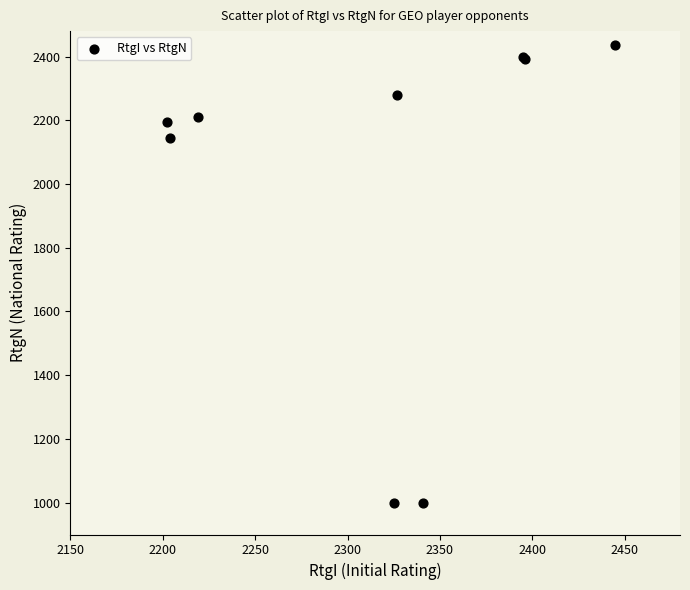

What Y value in the scatter plot is closest to 1718?

2143